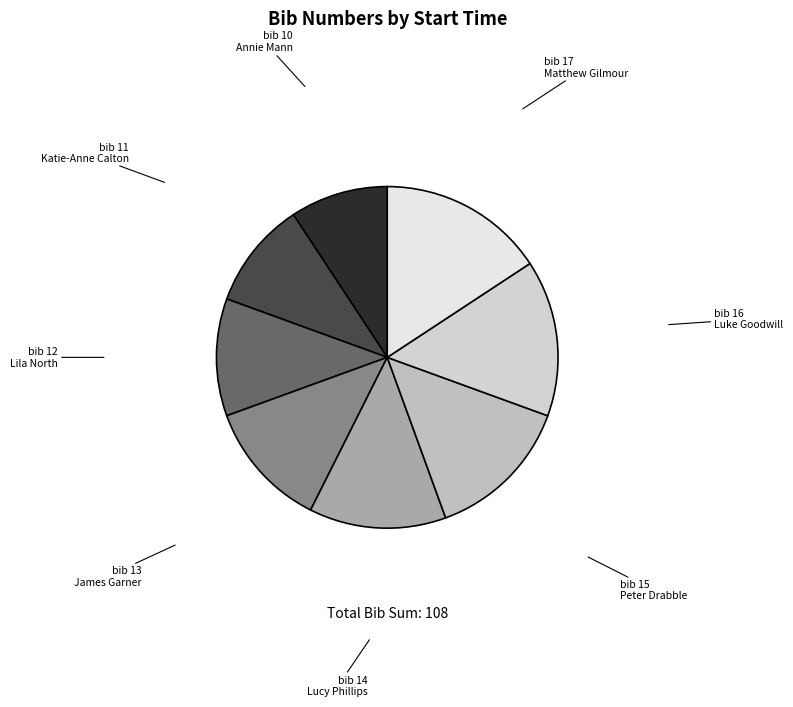

Combined, do bib 13 James Garner and bib 11 Katie-Anne Calton account for over 50%?

No